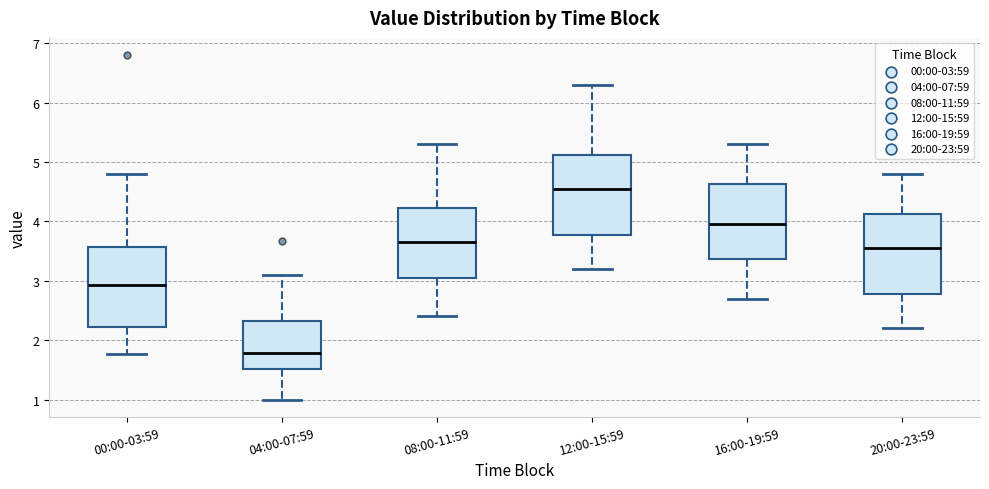

Which box has the highest median line?

12:00-15:59